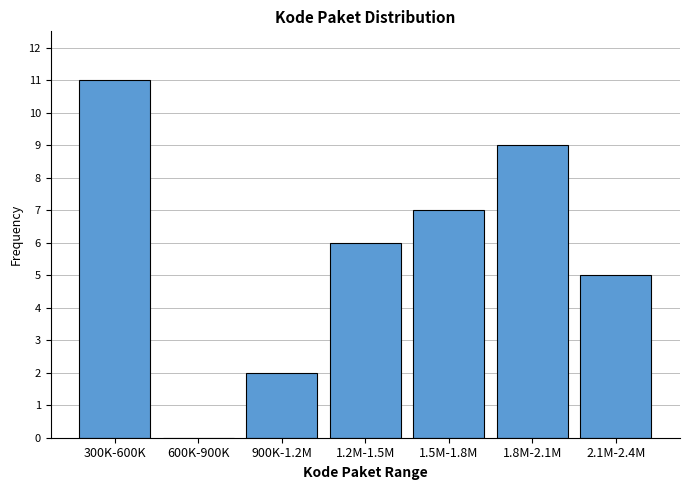

Reading right to left, transcribe all the data shown in this chart.

2.1M-2.4M=5	1.8M-2.1M=9	1.5M-1.8M=7	1.2M-1.5M=6	900K-1.2M=2	600K-900K=0	300K-600K=11